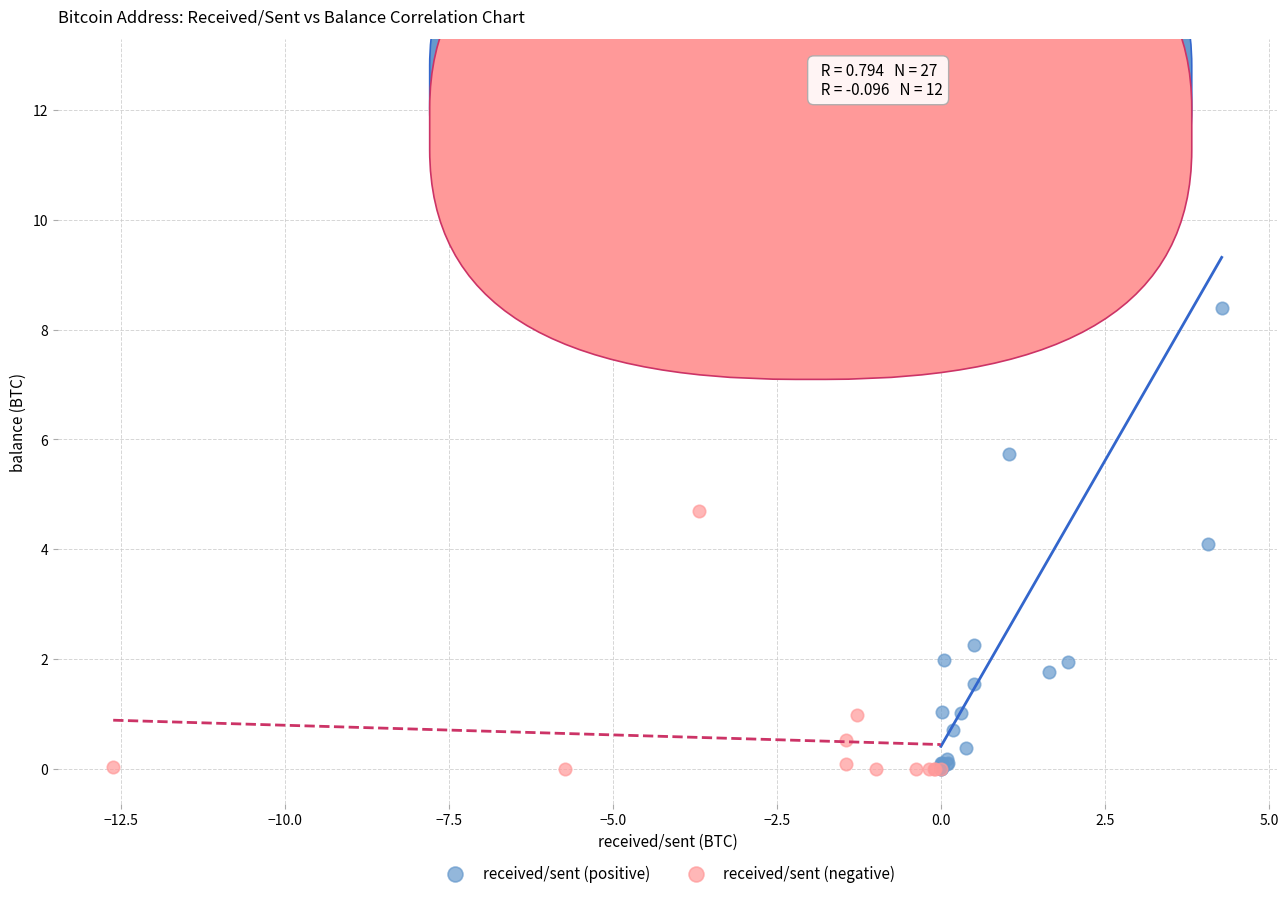

Which series reaches the maximum Y coordinate?

received/sent (positive)